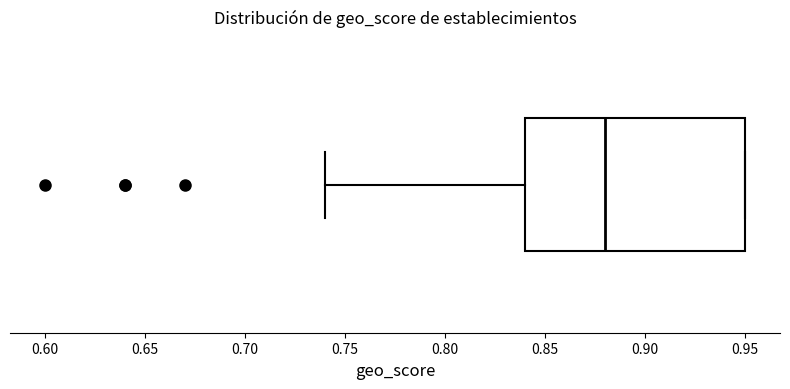

Where does the left whisker of the box end on the x-axis? The values are not printed on the chart, so give them approximately, as read against the axis.

0.74